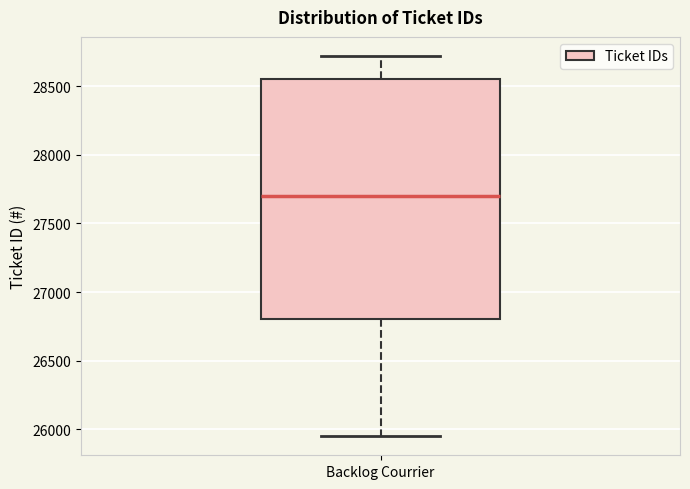

Where is the upper edge of the box for Backlog Courrier on the y-axis? The values are not printed on the chart, so give them approximately, as read against the axis.

28550